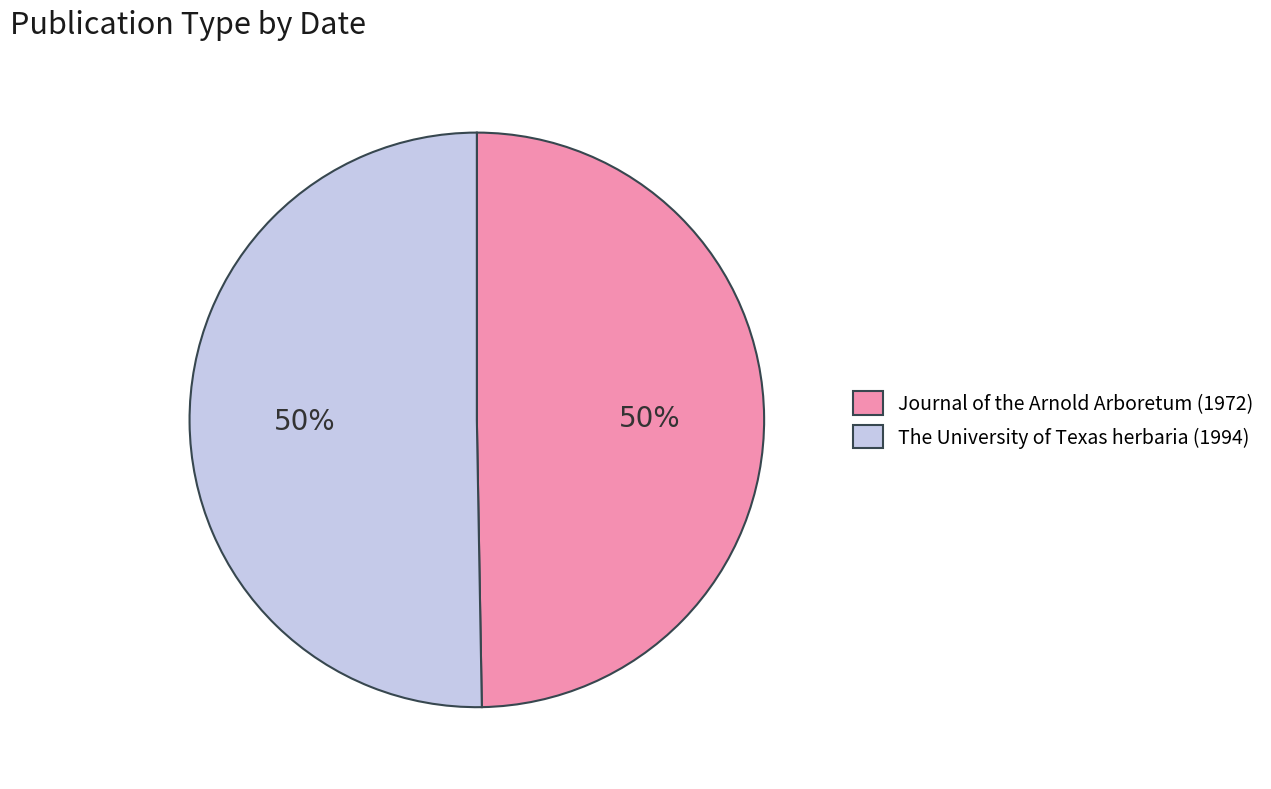

What percentage is the The University of Texas herbaria (1994) slice, to the nearest percent?

50%